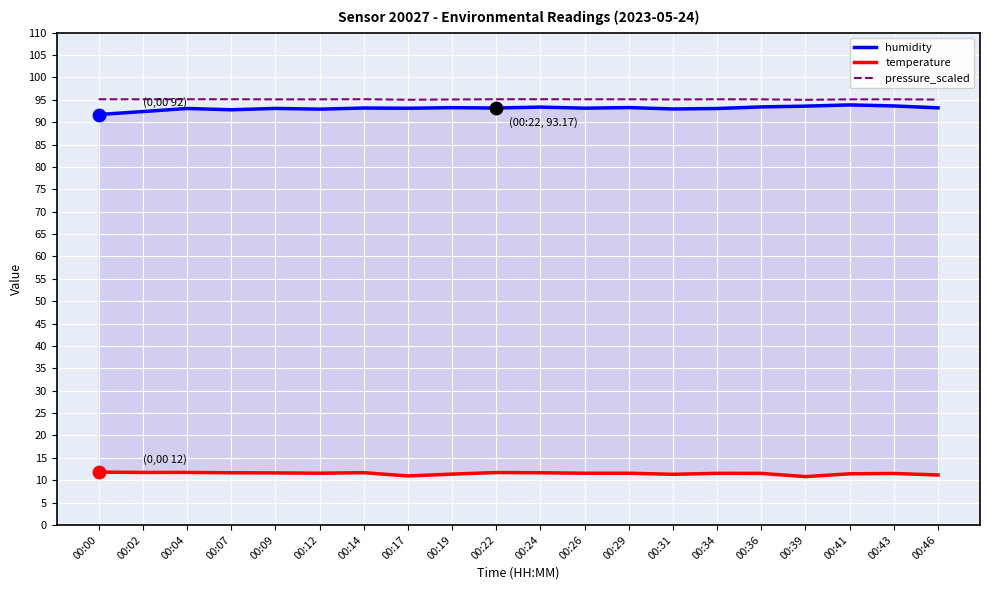

At how many categories does at least one series exceed 43?

20